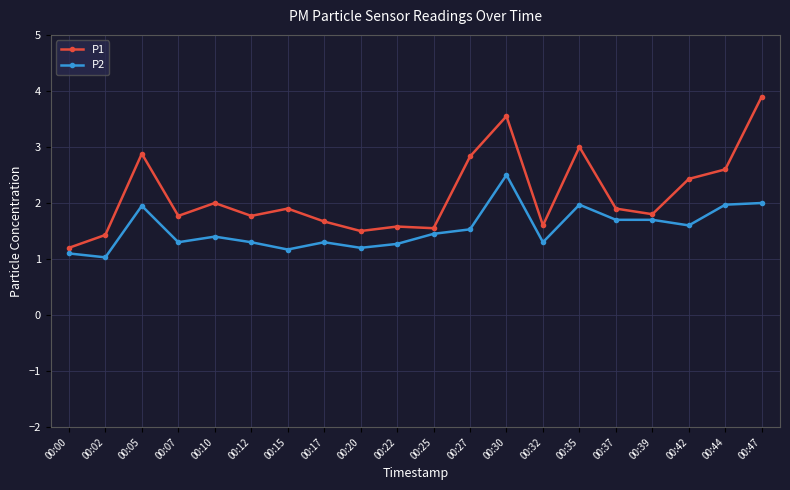

List the series in order of their peak value, highest first.

P1, P2